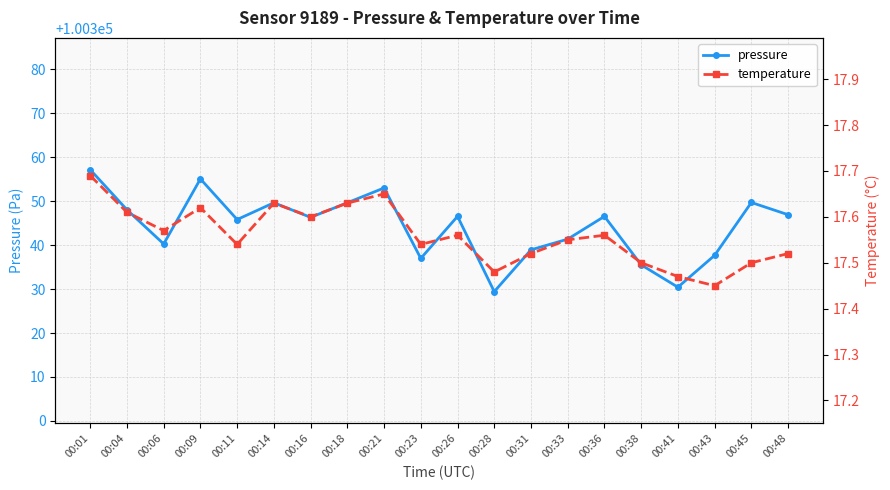

Is the value of temperature at 00:23 greater than the value of pressure at 00:33?

No